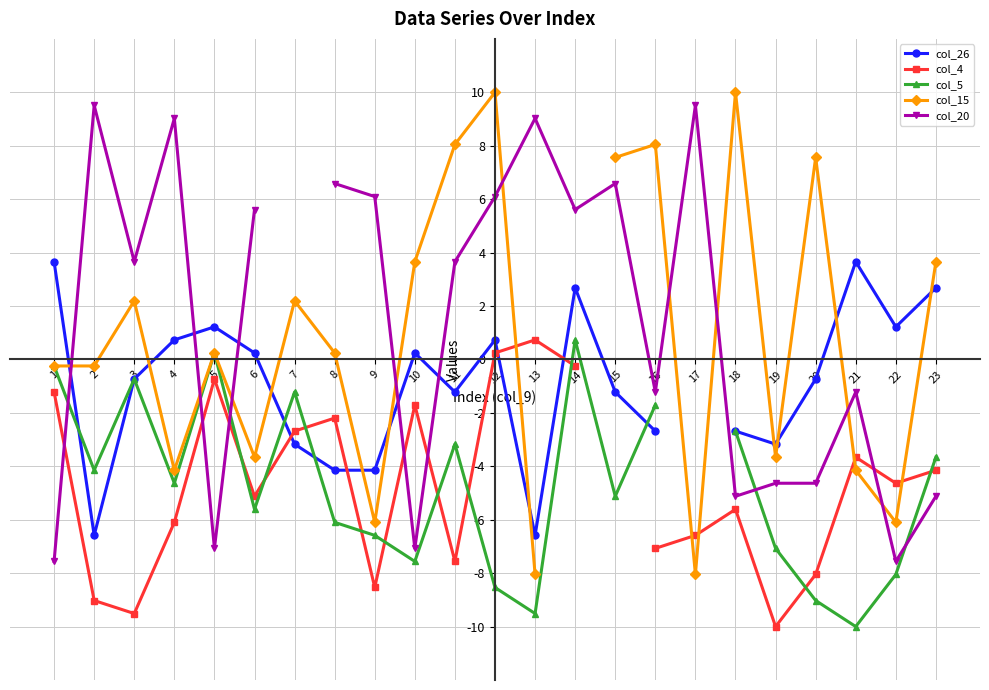

Which label corresponds to the largest value in the chart?

12